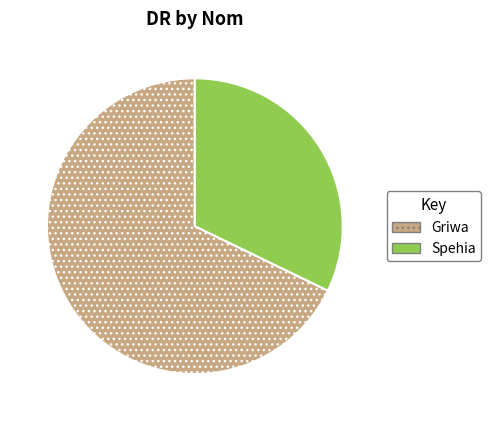

Does Griwa account for over 50% of the chart?

Yes